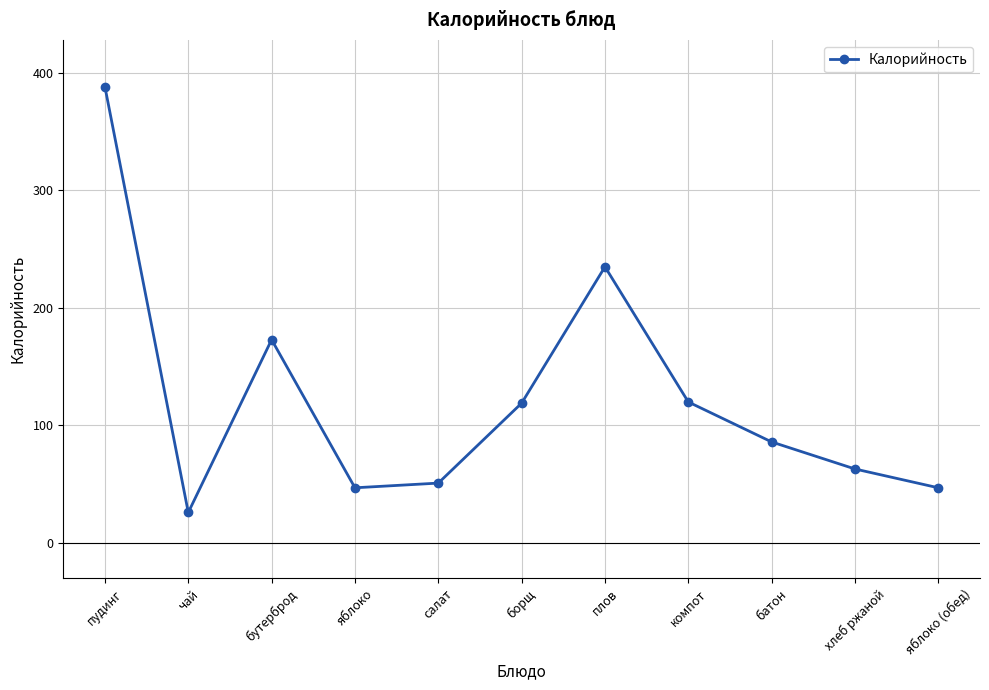

Does the chart display data point markers on the line(s)?

Yes